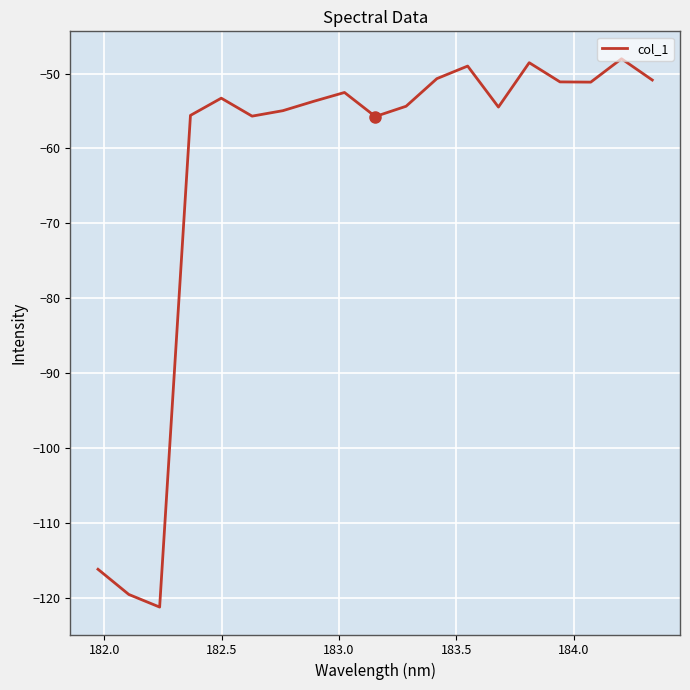

How many lines are shown in the chart?

1